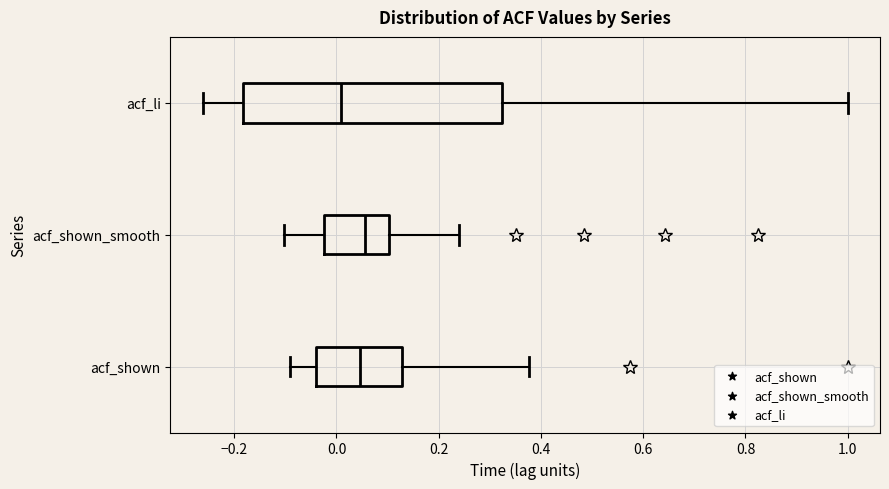

Where does the left whisker of the box for acf_shown_smooth end on the x-axis? The values are not printed on the chart, so give them approximately, as read against the axis.

-0.10